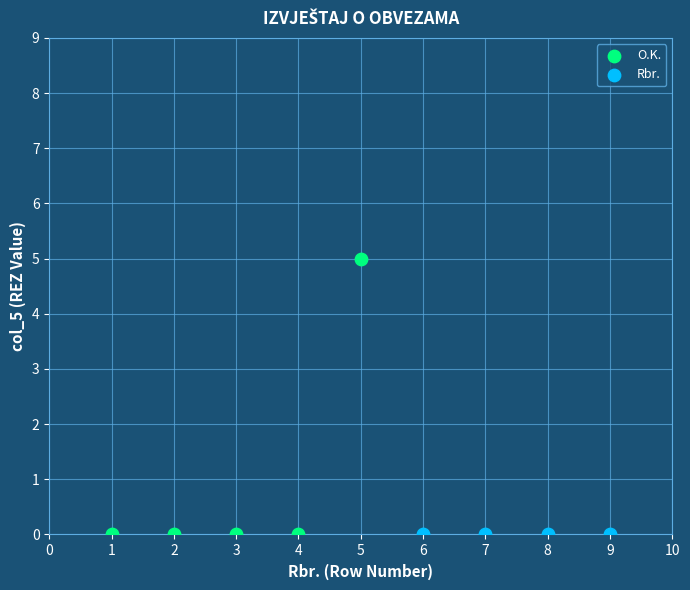

Which series contains the highest Y value?

O.K.